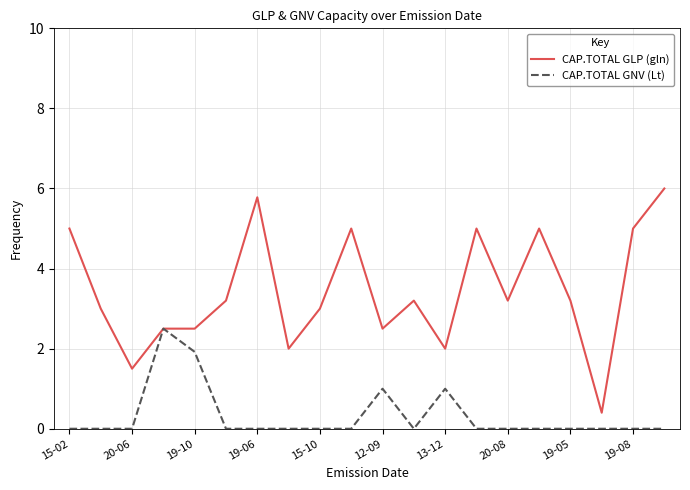

Which series has the widest spread of values?

CAP.TOTAL GLP (gln)